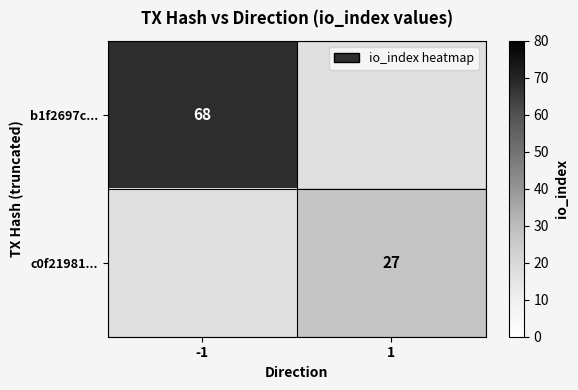

True or false: c0f21981... has a value of 27 at 1.

True